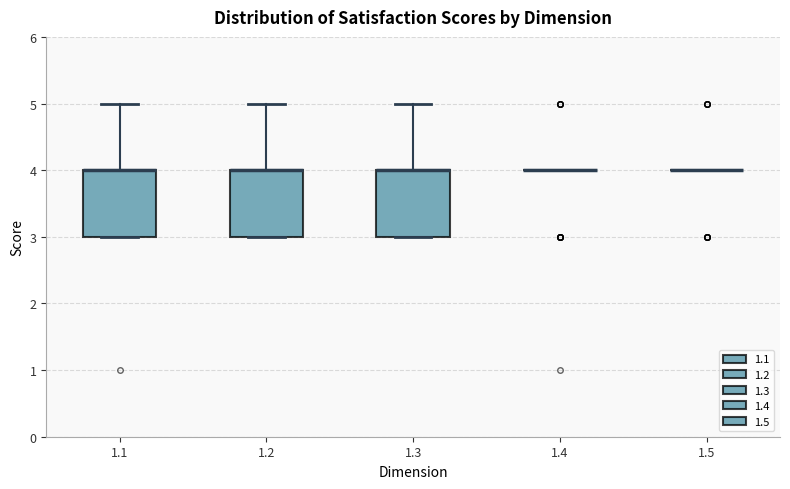

Reading left to right, transcribe this box plot: for each box, give where its median line is, the range the box spans, and where its two whiskers end, as read against the y-axis. The values are not printed on the chart, so give them approximately, as read against the axis.

1.1: median 4 (drawn on the box's upper edge), box 3 to 4, whiskers 3 to 5
1.2: median 4 (drawn on the box's upper edge), box 3 to 4, whiskers 3 to 5
1.3: median 4 (drawn on the box's upper edge), box 3 to 4, whiskers 3 to 5
1.4: box collapsed to a line at 4, whiskers 4 to 4
1.5: box collapsed to a line at 4, whiskers 4 to 4